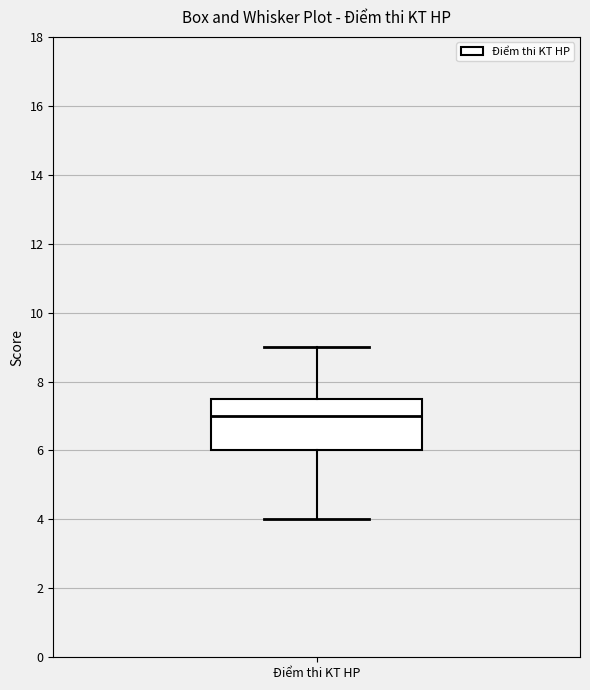

Transcribe this box plot: give where the median line is, the range the box spans, and where the two whiskers end, as read against the y-axis. The values are not printed on the chart, so give them approximately, as read against the axis.

median 7.0, box 6.0 to 7.6, whiskers 4.0 to 9.0